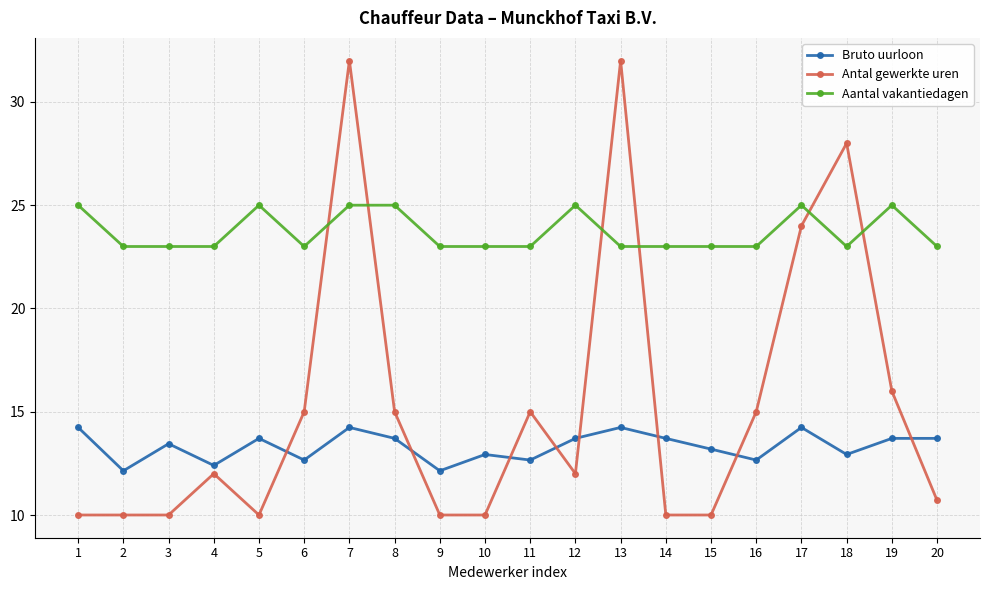

At which label is Antal gewerkte uren closest to 21?

17